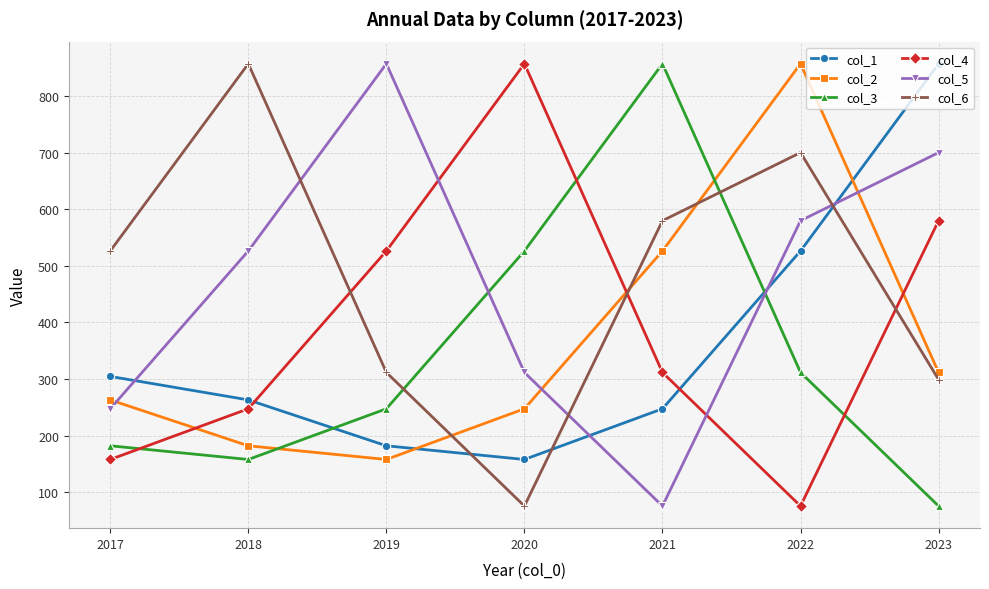

Is this an area chart (filled region under the line)?

No